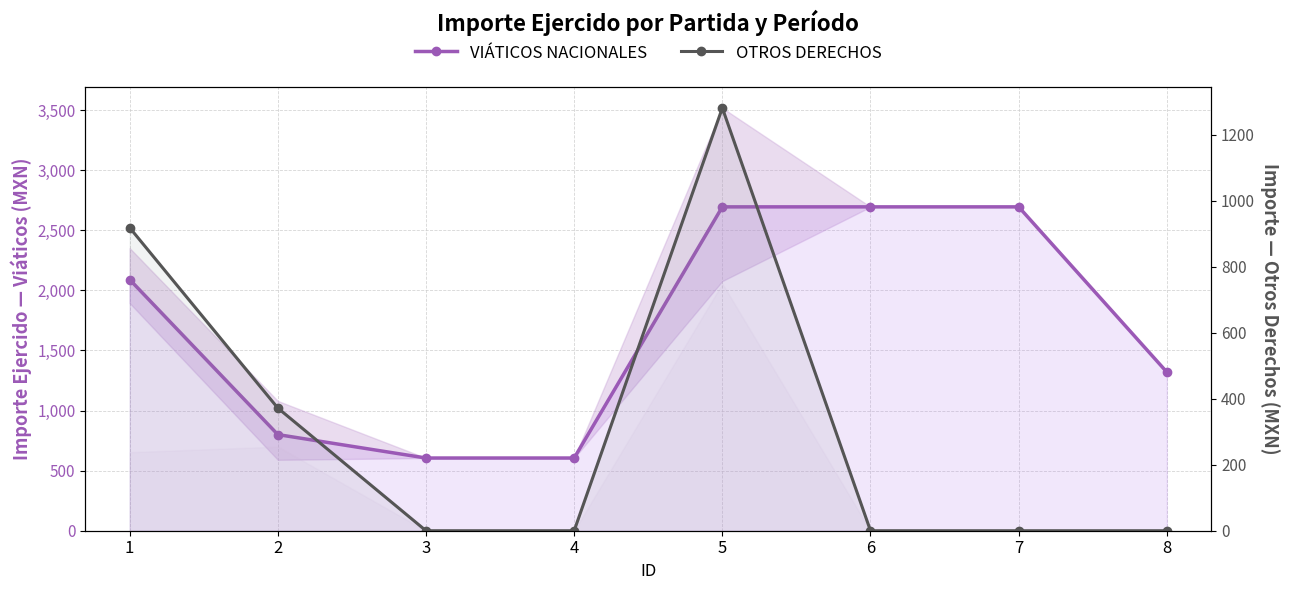

Rank the categories by OTROS DERECHOS value from lowest to highest.

3, 4, 6, 7, 8, 2, 1, 5